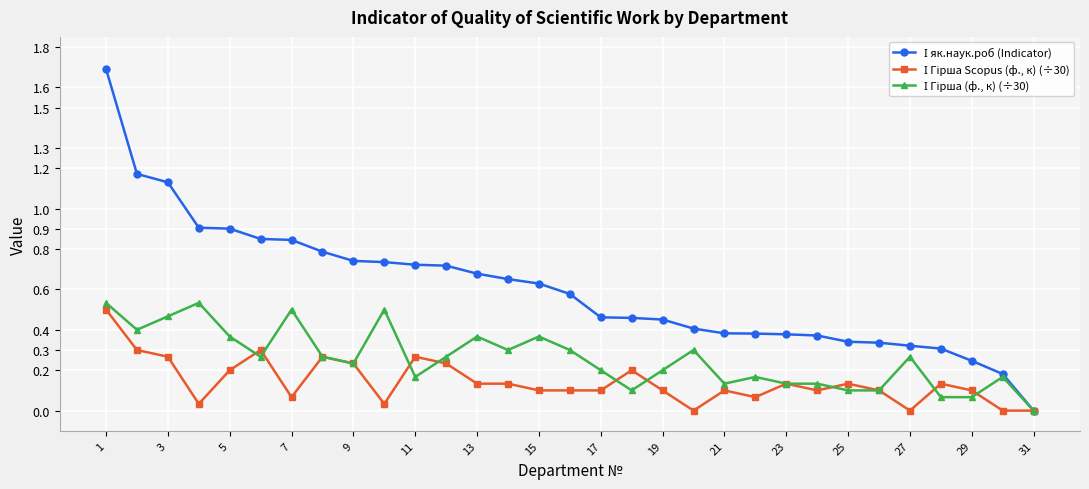

At how many categories does at least one series exceed 1?

3